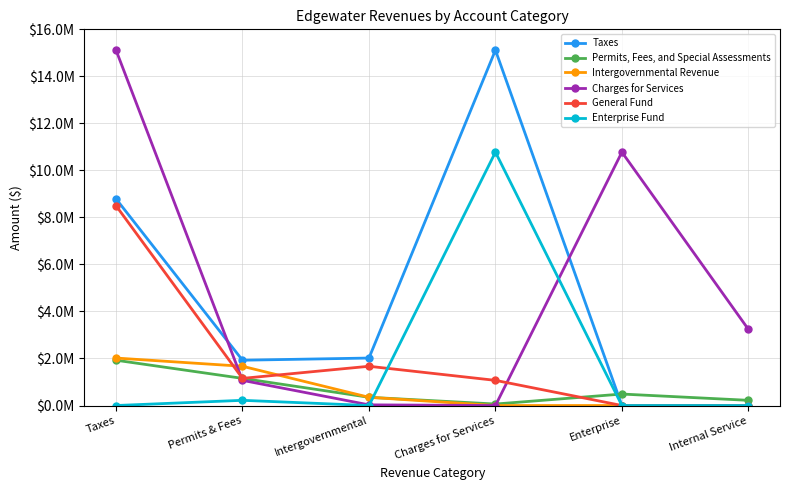

Which series ends up on top after the final intersection of Charges for Services and Enterprise Fund?

Charges for Services